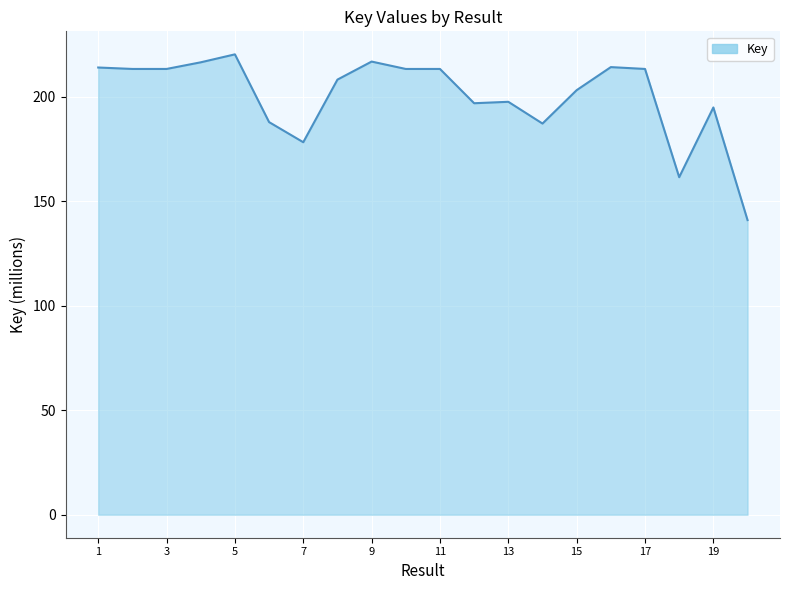

What is the sum of all values?

4005.9